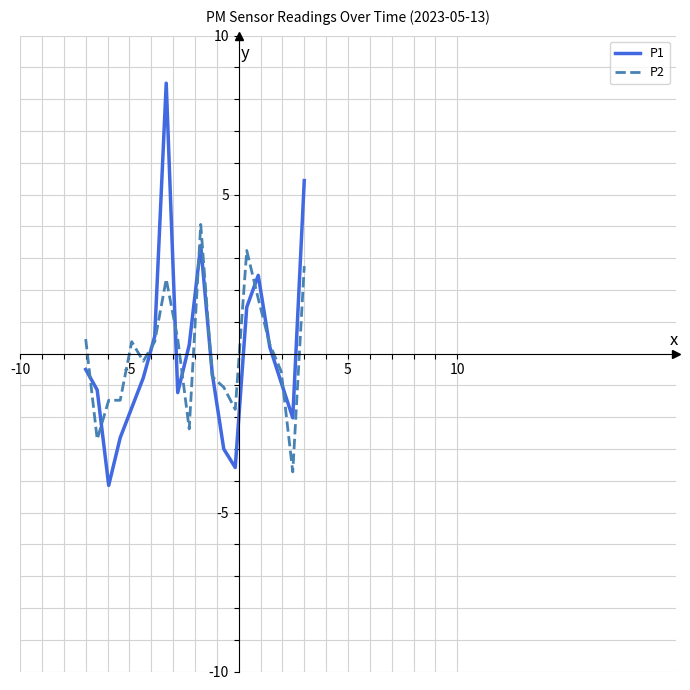

List the series in order of their peak value, highest first.

P1, P2